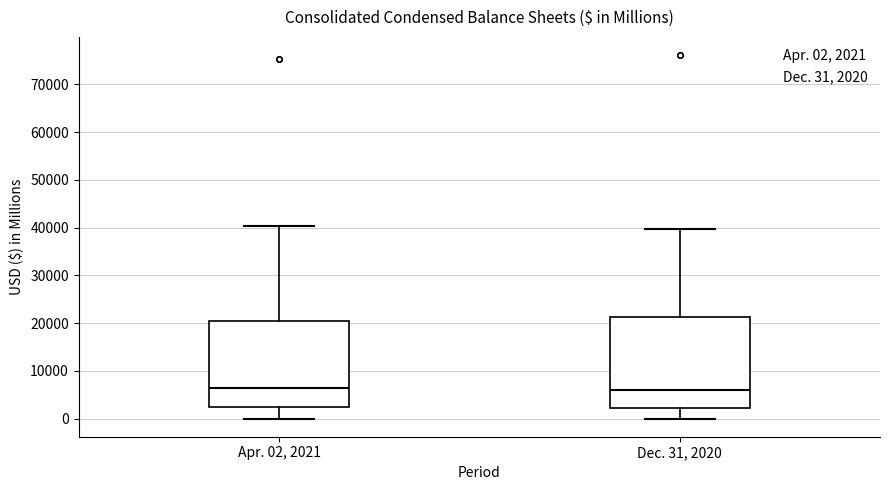

Comparing the boxes themselves (not the whiskers), which one is the tallest?

Dec. 31, 2020